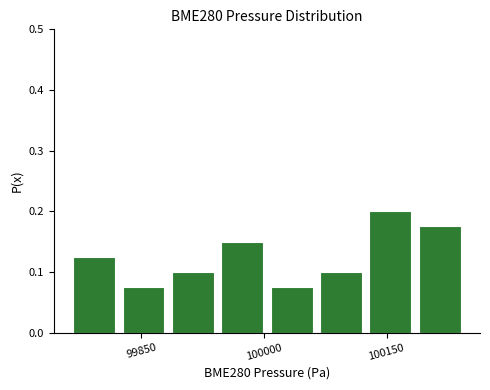

Read against the x-axis, roughly where is the centre of the tallest bar?

100160